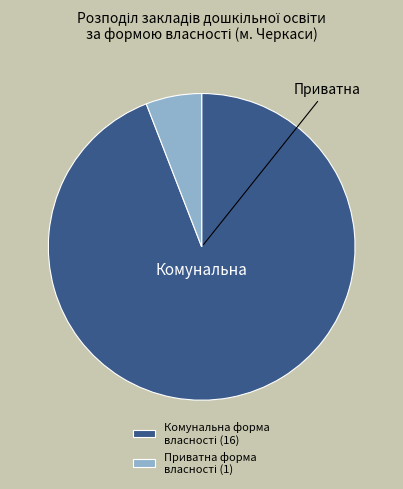

Is there a majority slice in this chart?

Yes